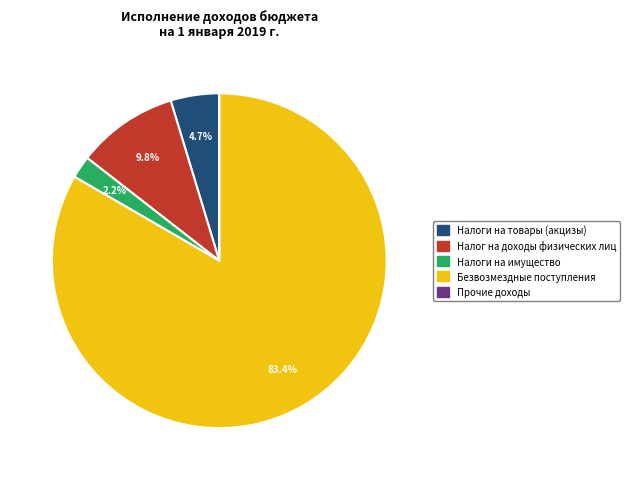

To the nearest percent, what percentage of the pie is Безвозмездные поступления?

83%